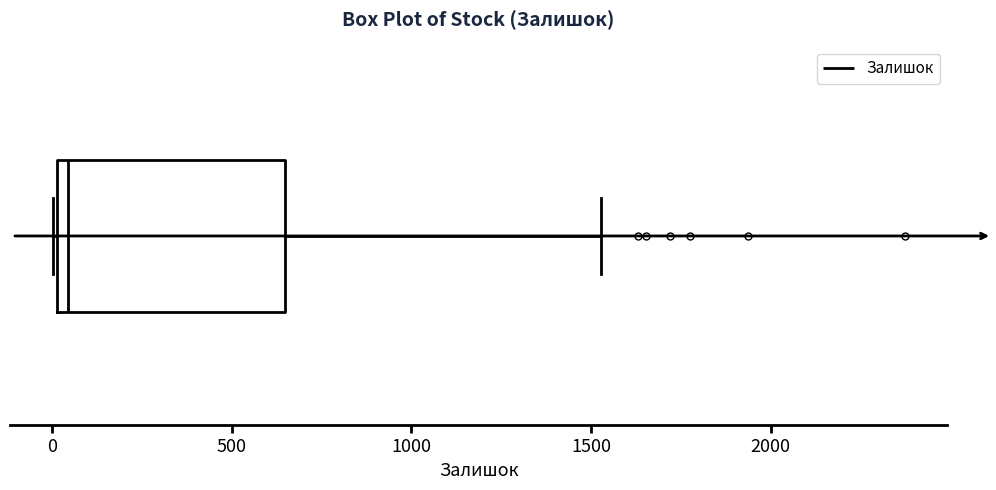

Transcribe this box plot: give where the median line is, the range the box spans, and where the two whiskers end, as read against the x-axis. The values are not printed on the chart, so give them approximately, as read against the axis.

median 50, box 0 to 650, whiskers 0 to 1550